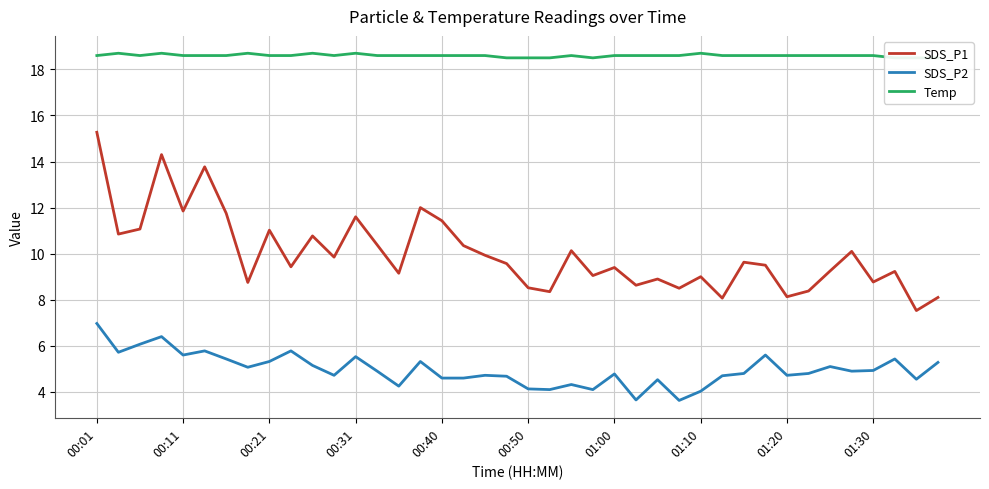

What is the lowest value of the SDS_P2 series?

3.6